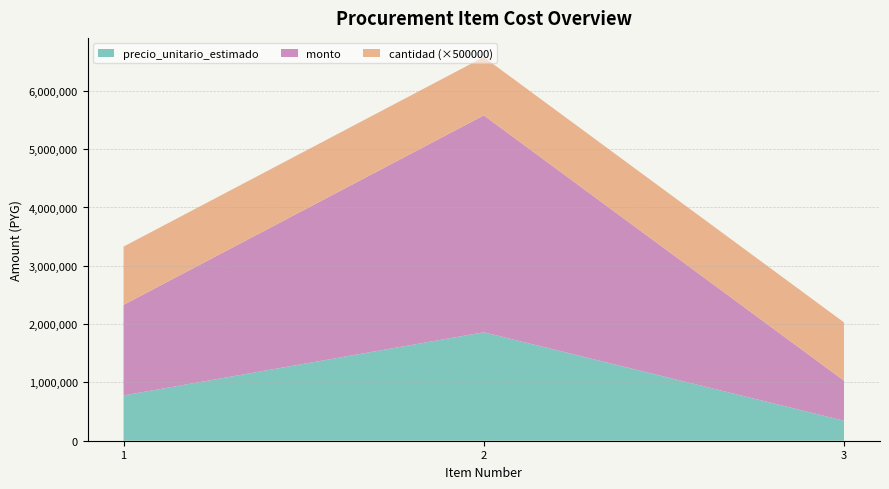

Reading left to right, what are all the values shown in this chart?

precio_unitario_estimado: 776667	1860000	343333
monto: 1553334	3720000	686666
cantidad: 2	2	2